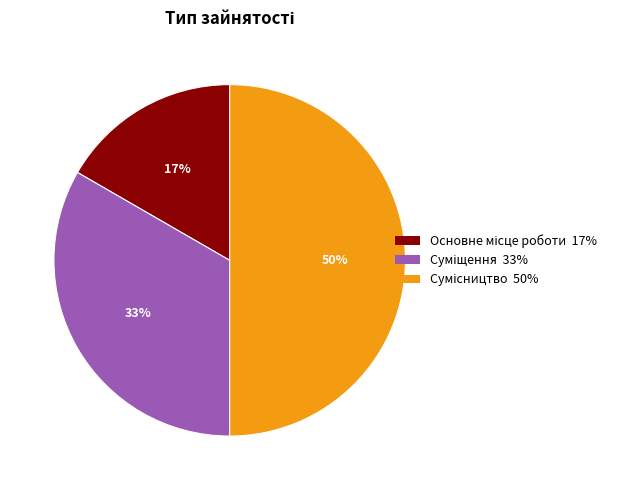

To the nearest percent, what is the difference between the largest and smallest slice percentages?

33%